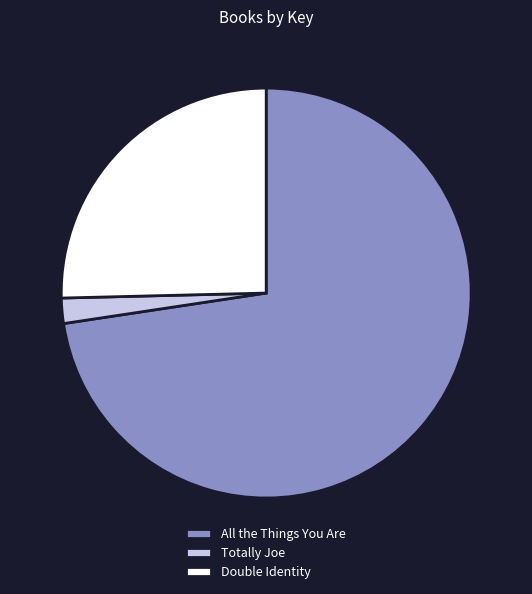

Which category has the smallest portion of the pie?

Totally Joe